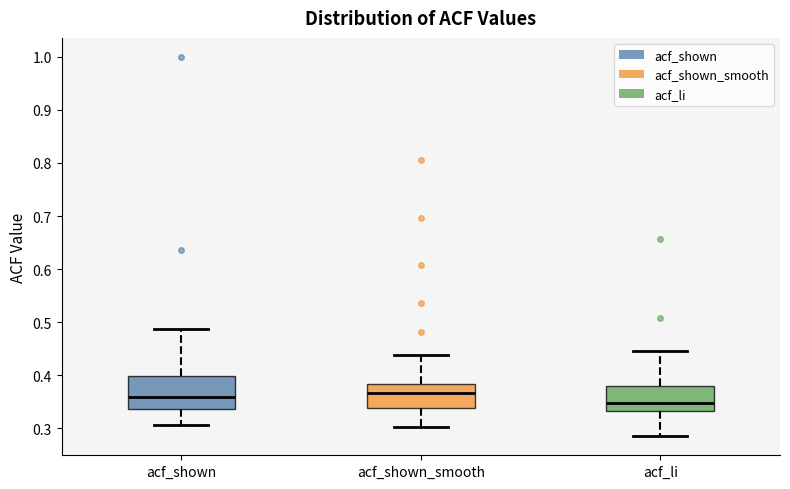

Where does the lower whisker of the box for acf_li end on the y-axis? The values are not printed on the chart, so give them approximately, as read against the axis.

0.29